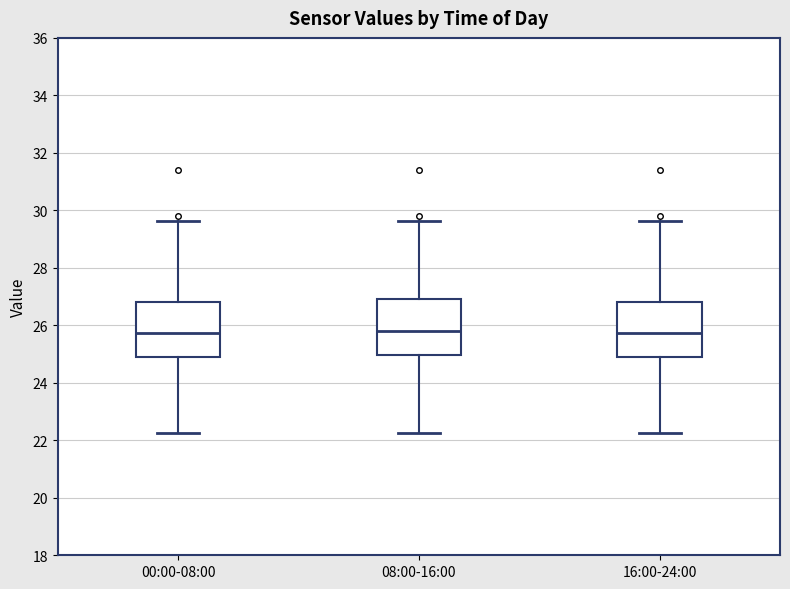

Reading left to right, read every box against the y-axis: the position of its median line, the range the box covers, and the ends of its whiskers. The values are not printed on the chart, so give them approximately, as read against the axis.

00:00-08:00: median 25.8, box 24.8 to 26.8, whiskers 22.2 to 29.6
08:00-16:00: median 25.8, box 25.0 to 27.0, whiskers 22.2 to 29.6
16:00-24:00: median 25.8, box 24.8 to 26.8, whiskers 22.2 to 29.6